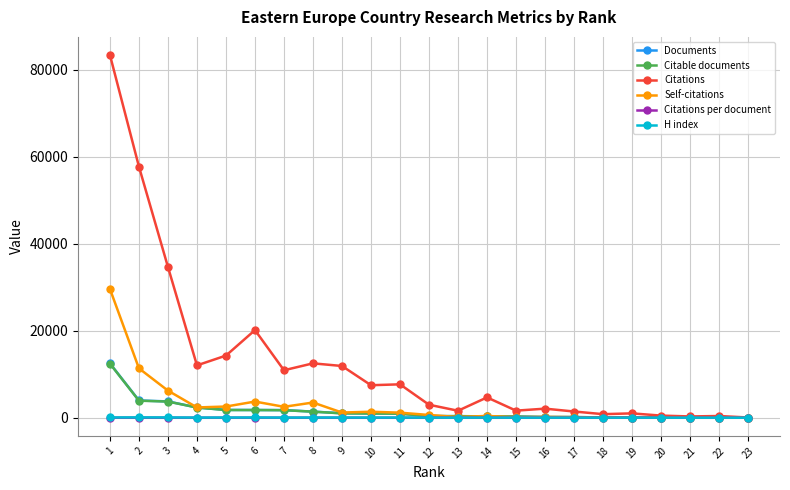

What is the highest value of the Citations series?

83392.0